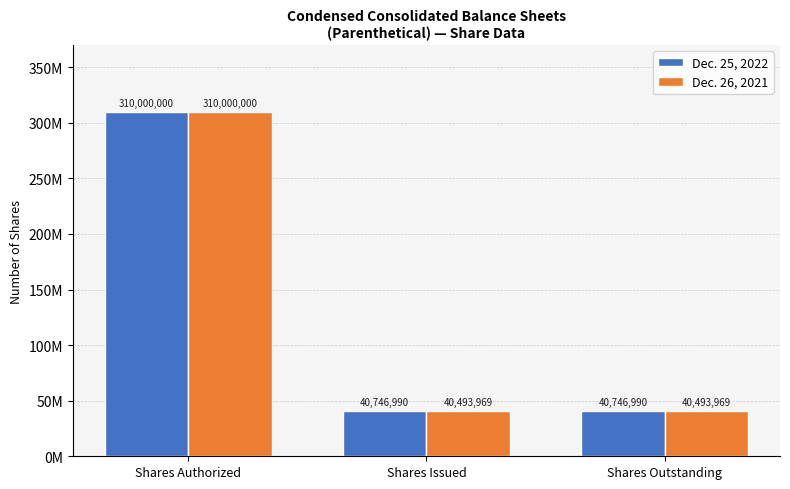

Reading left to right, transcribe all the data shown in this chart.

Dec. 25, 2022: Shares Authorized=310000000	Shares Issued=40746990	Shares Outstanding=40746990
Dec. 26, 2021: Shares Authorized=310000000	Shares Issued=40493969	Shares Outstanding=40493969